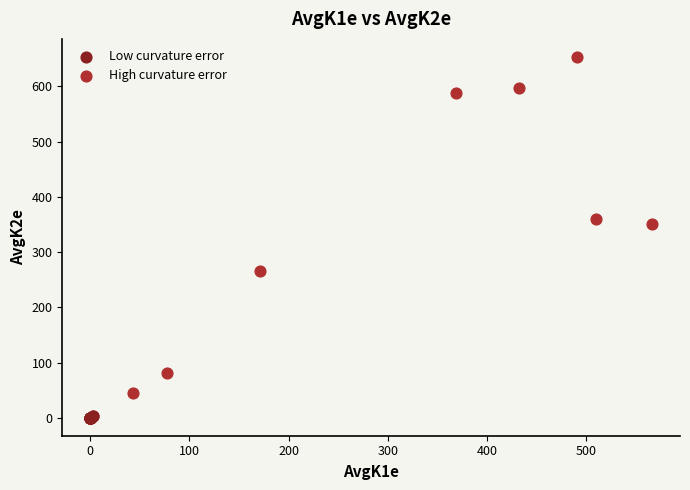

Which series contains the highest Y value?

High curvature error